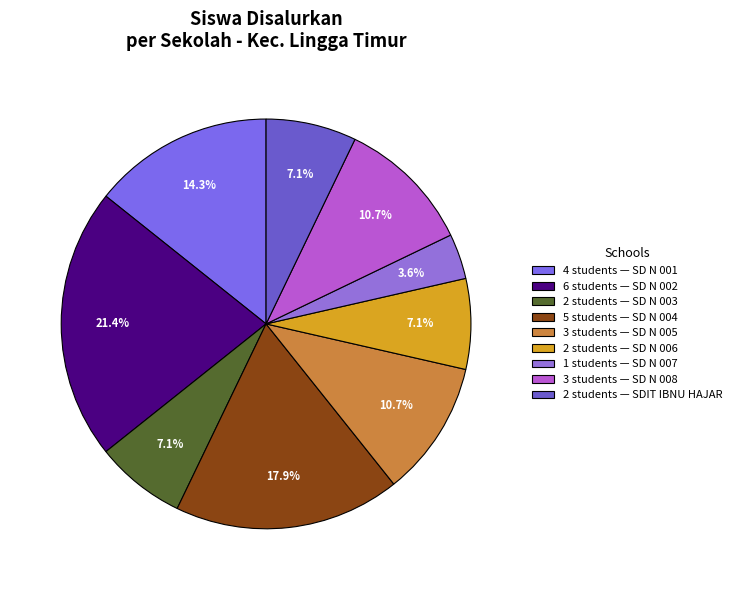

Count the number of slices in the pie.

9